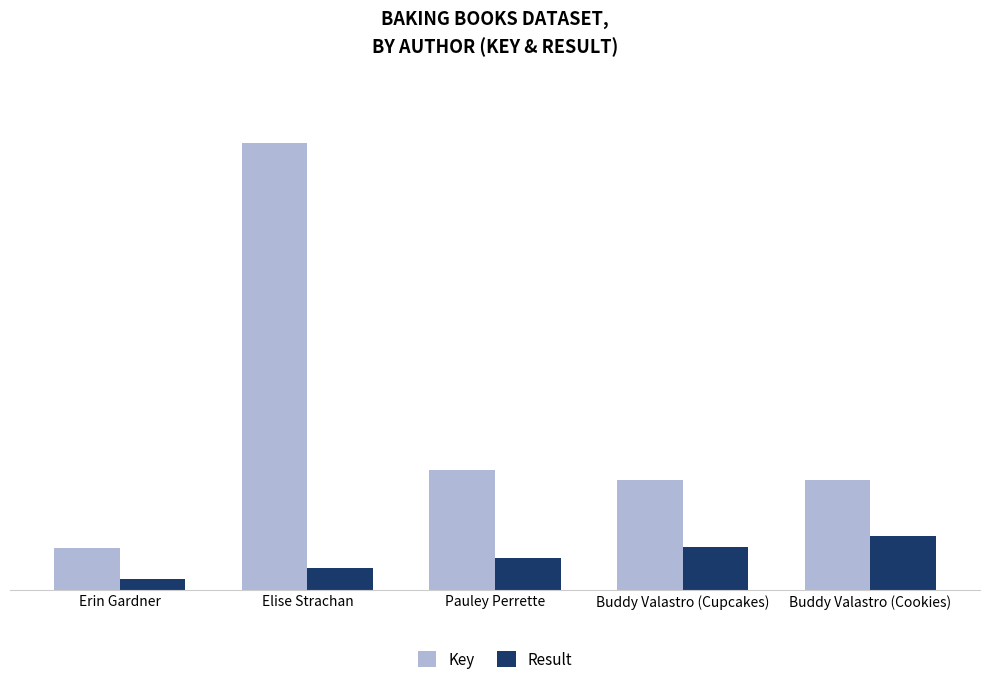

List the series in order of their peak value, highest first.

Key, Result